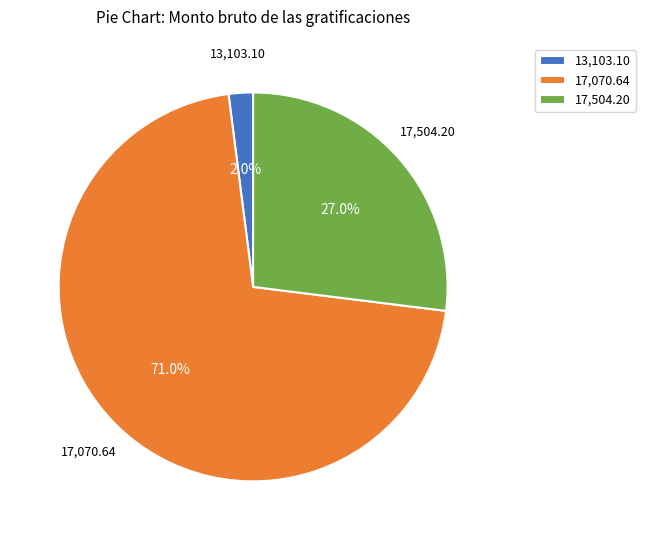

Is there any slice that represents more than half of the pie?

Yes